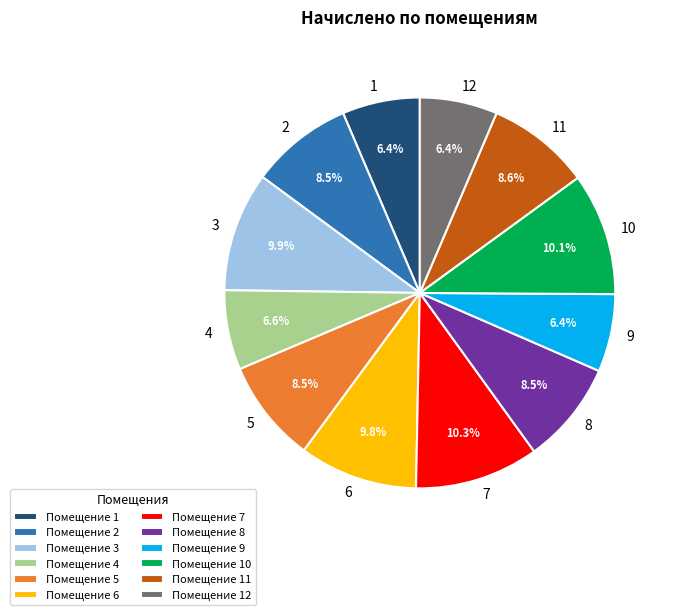

To the nearest percent, what is the average slice percentage?

8%